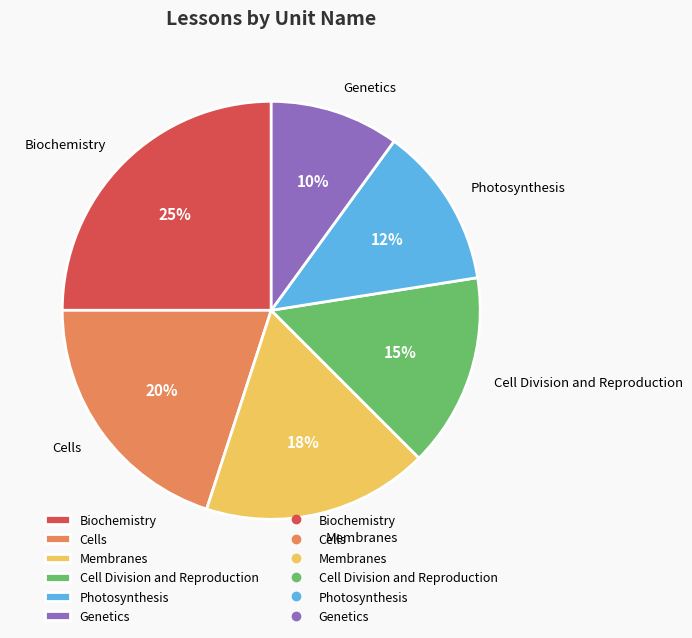

Which category has the biggest portion of the pie?

Biochemistry